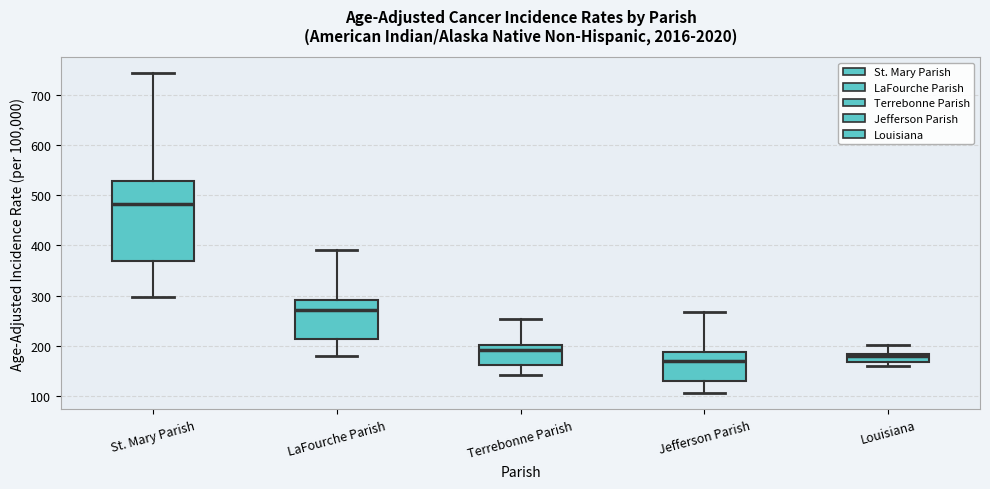

Where is the lower edge of the box for Jefferson Parish on the y-axis? The values are not printed on the chart, so give them approximately, as read against the axis.

130